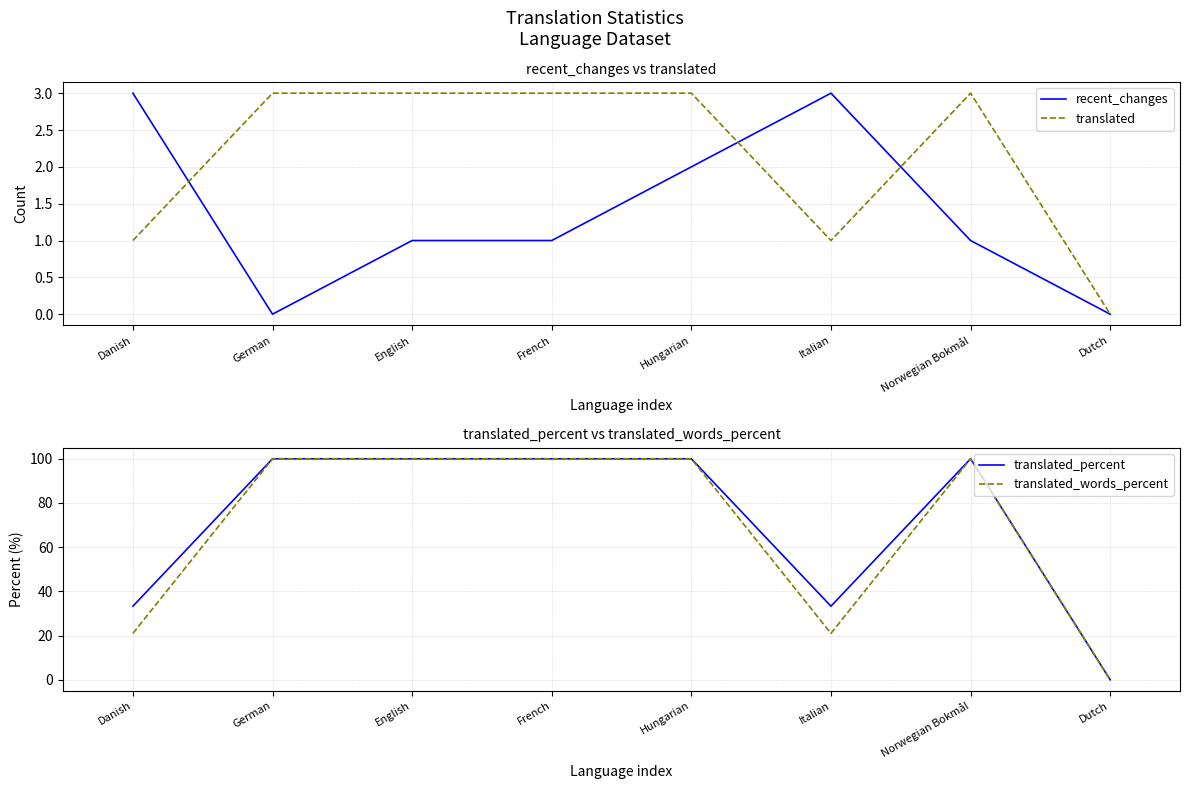

Reading left to right, extract all data points from this chart.

recent_changes: 3.0	0.0	1.0	1.0	2.0	3.0	1.0	0.0
translated: 1.0	3.0	3.0	3.0	3.0	1.0	3.0	0.0
translated_percent: 33.3	100.0	100.0	100.0	100.0	33.3	100.0	0.0
translated_words_percent: 21.0	100.0	100.0	100.0	100.0	21.0	100.0	0.0